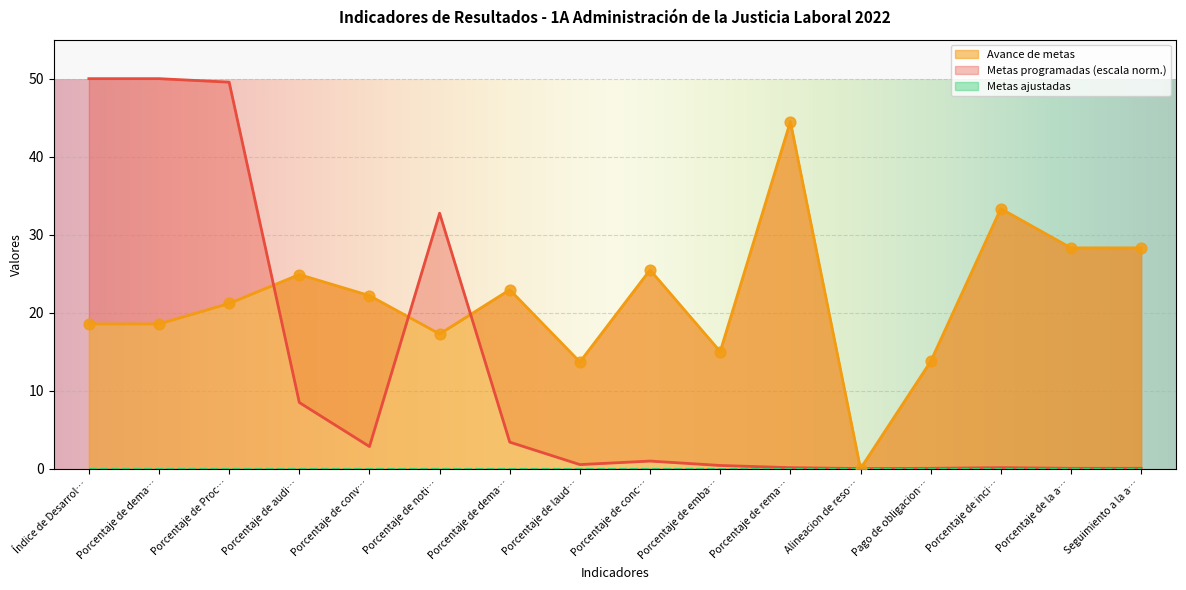

At how many categories does at least one series exceed 11?

15